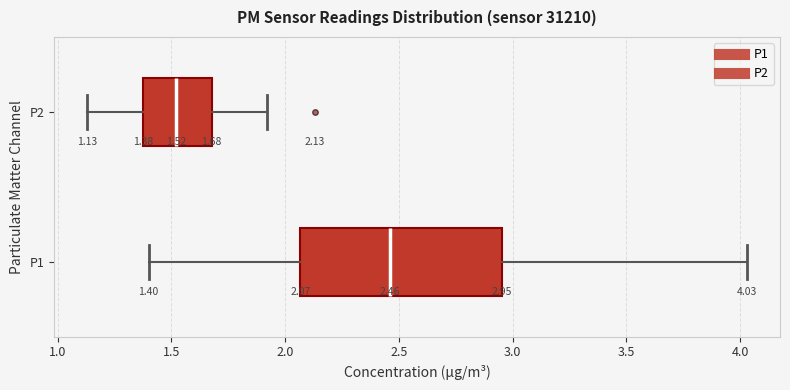

Which box has the furthest to the right median line?

P1